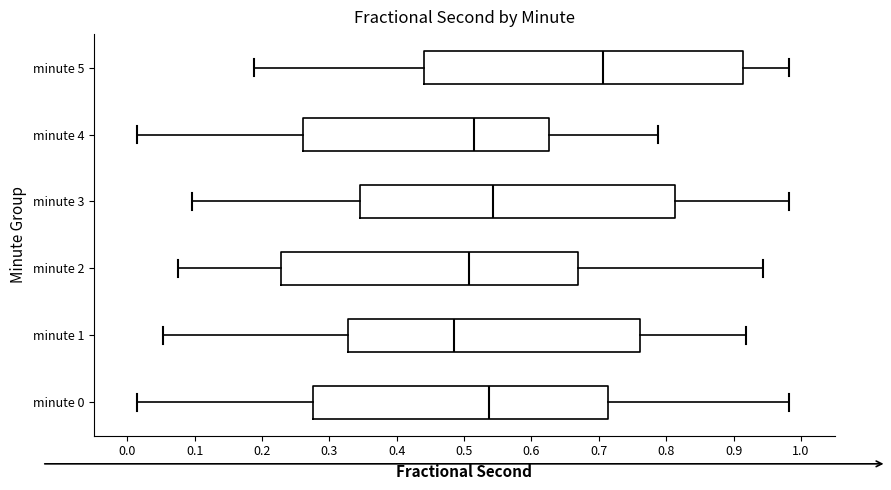

Reading bottom to top, read every box against the x-axis: the position of its median line, the range the box covers, and the ends of its whiskers. The values are not printed on the chart, so give them approximately, as read against the axis.

minute 0: median 0.54, box 0.28 to 0.71, whiskers 0.01 to 0.98
minute 1: median 0.49, box 0.33 to 0.76, whiskers 0.05 to 0.92
minute 2: median 0.51, box 0.23 to 0.67, whiskers 0.08 to 0.94
minute 3: median 0.54, box 0.35 to 0.81, whiskers 0.10 to 0.98
minute 4: median 0.52, box 0.26 to 0.63, whiskers 0.01 to 0.79
minute 5: median 0.71, box 0.44 to 0.91, whiskers 0.19 to 0.98